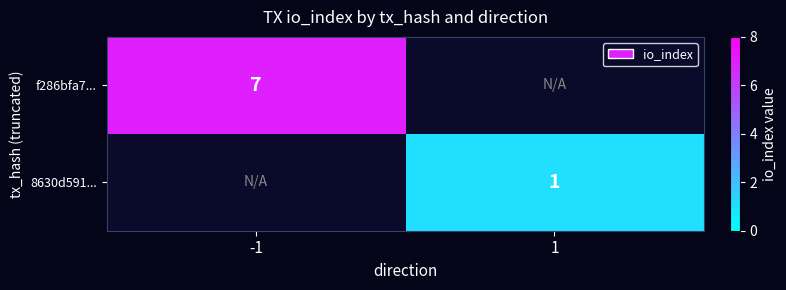

Is the value of f286bfa7... at -1 greater than the value of 8630d591... at 1?

Yes